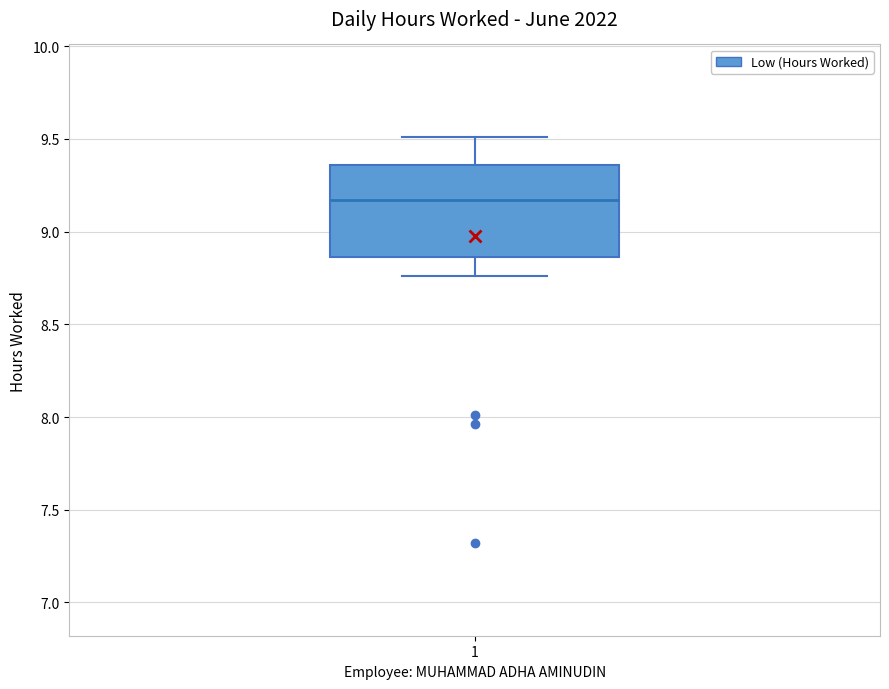

Read this box plot against the y-axis: the position of the median line, the range covered by the box, and the ends of both whiskers. The values are not printed on the chart, so give them approximately, as read against the axis.

median 9.15, box 8.85 to 9.35, whiskers 8.75 to 9.50